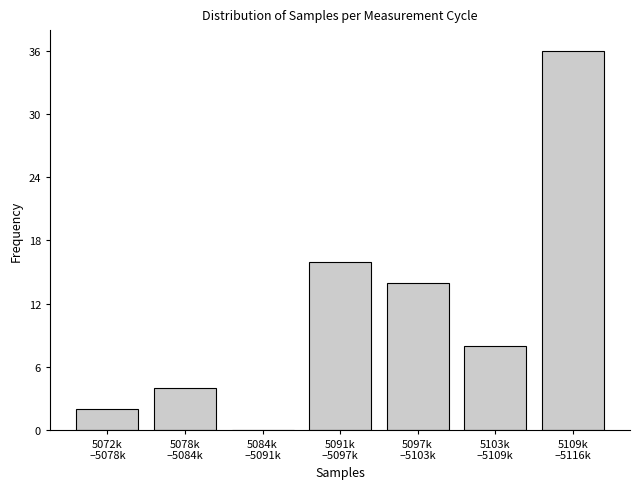

What is the sum of all values?

80